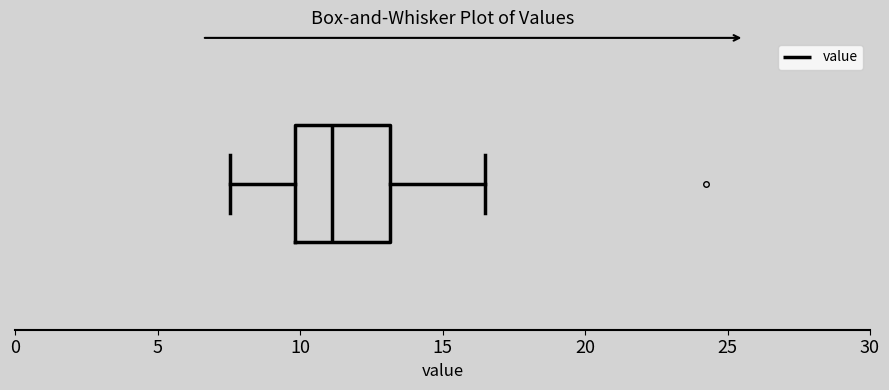

Read this box plot against the x-axis: the position of the median line, the range covered by the box, and the ends of both whiskers. The values are not printed on the chart, so give them approximately, as read against the axis.

median 11.0, box 10.0 to 13.0, whiskers 7.5 to 16.5